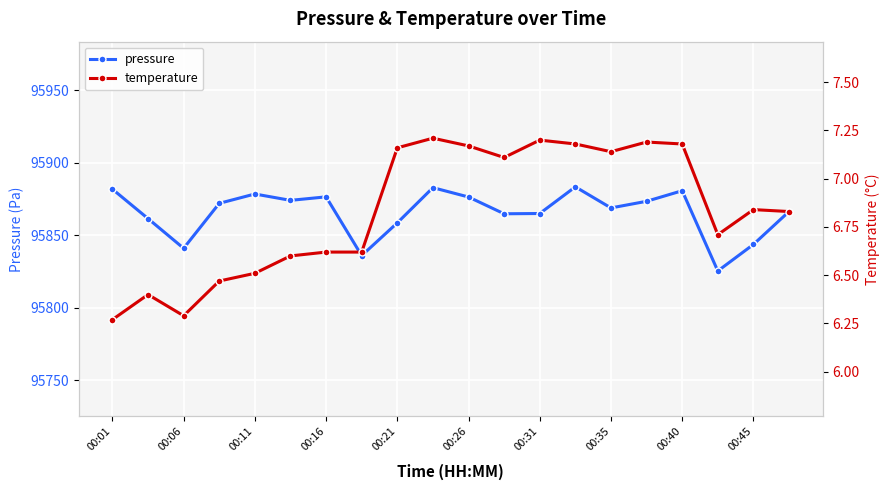

At how many categories does at least one series exceed 20911?

20